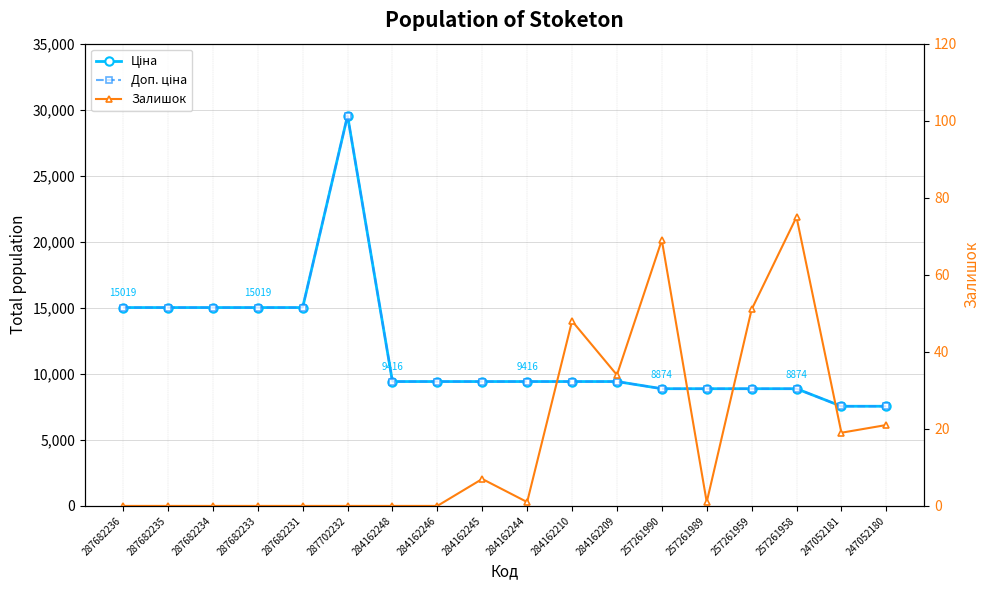

How many values in the Ціна series exceed 9416?

12